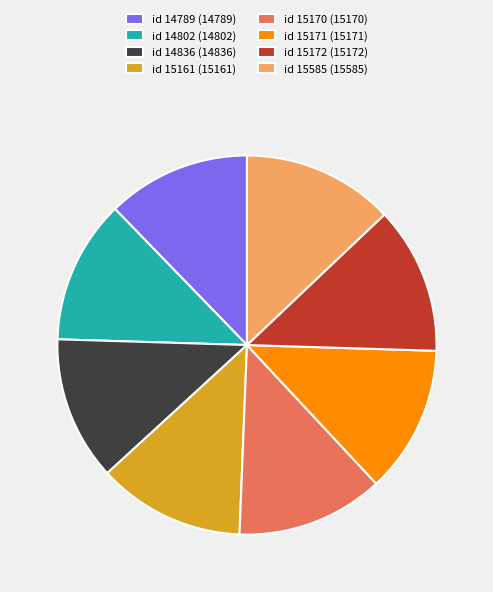

Is the sum of id 15585 and id 15170 greater than half?

No